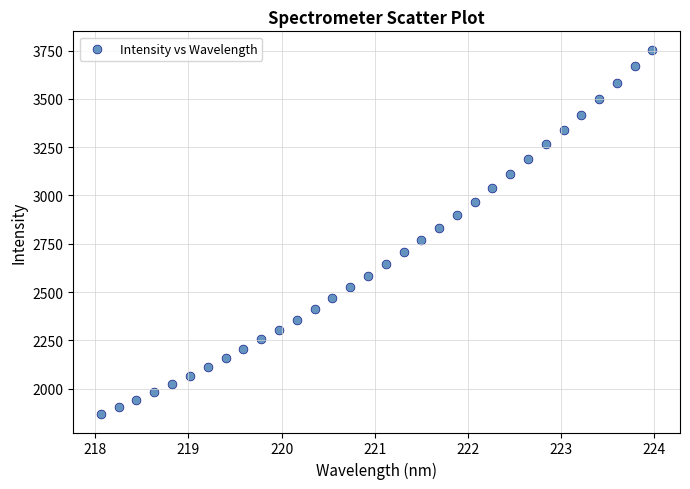

What is the range of Y values (max minus min)?

1887.8